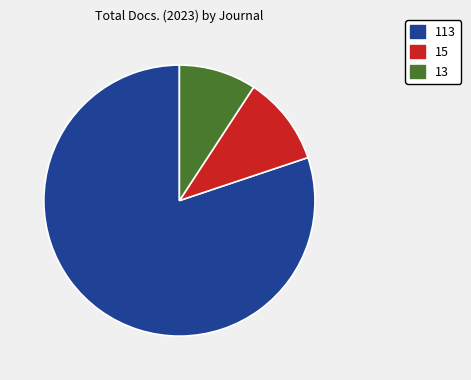

Is there any slice that represents more than half of the pie?

Yes